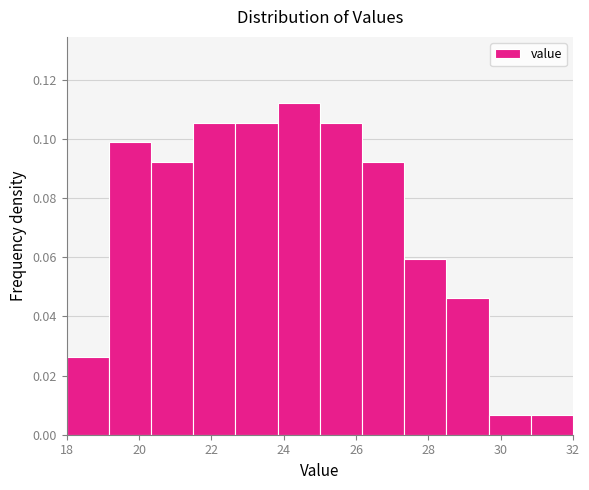

What is the height of the bar covering 18.0 to 19.2 on the x-axis? Neither the bar edges nor the heights are printed on the chart, so give them approximately, as read against the axes.

0.026